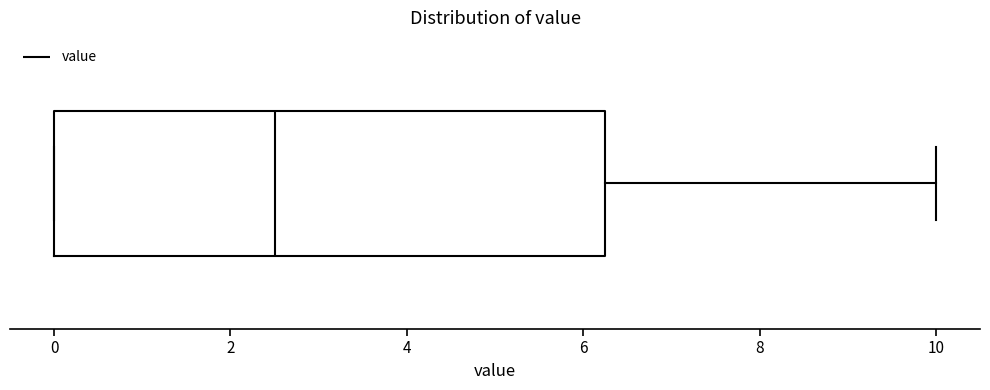

Where does the right whisker of the box end on the x-axis? The values are not printed on the chart, so give them approximately, as read against the axis.

10.0